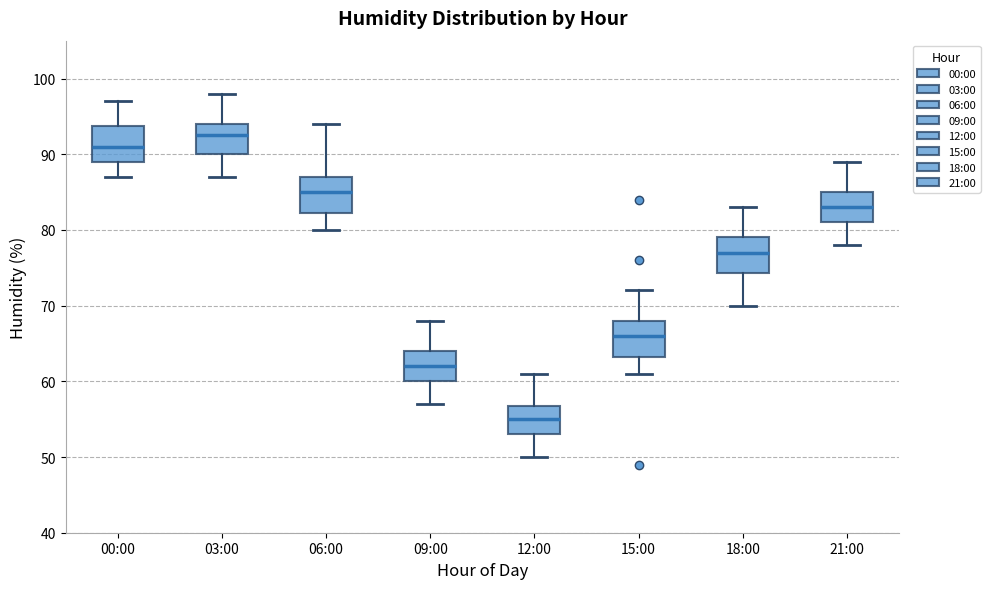

Reading left to right, read every box against the y-axis: the position of its median line, the range the box covers, and the ends of its whiskers. The values are not printed on the chart, so give them approximately, as read against the axis.

00:00: median 91, box 89 to 94, whiskers 87 to 97
03:00: median 93, box 90 to 94, whiskers 87 to 98
06:00: median 85, box 82 to 87, whiskers 80 to 94
09:00: median 62, box 60 to 64, whiskers 57 to 68
12:00: median 55, box 53 to 57, whiskers 50 to 61
15:00: median 66, box 63 to 68, whiskers 61 to 72
18:00: median 77, box 74 to 79, whiskers 70 to 83
21:00: median 83, box 81 to 85, whiskers 78 to 89